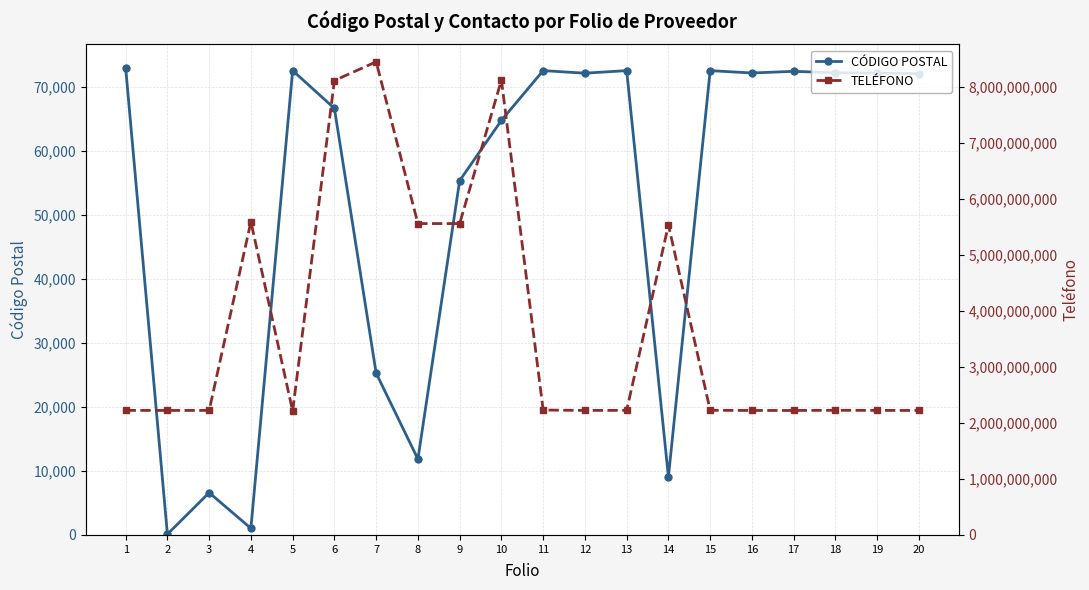

Reading left to right, what are all the values shown in this chart?

CÓDIGO POSTAL: 1=72990	2=114	3=6600	4=1040	5=72540	6=66632	7=25270	8=11850	9=55340	10=64760	11=72534	12=72130	13=72530	14=9070	15=72530	16=72160	17=72420	18=72190	19=72154	20=72060
TELÉFONO: 1=2222866146	2=2222266081	3=2222400301	4=5589201111	5=2211080216	6=8110160477	7=8444159977	8=5557570730	9=5556991136	10=8119325200	11=2228943842	12=2222686778	13=2223338374	14=5533009780	15=2224674522	16=2221679156	17=2221631514	18=2224671012	19=2222980029	20=2221636196